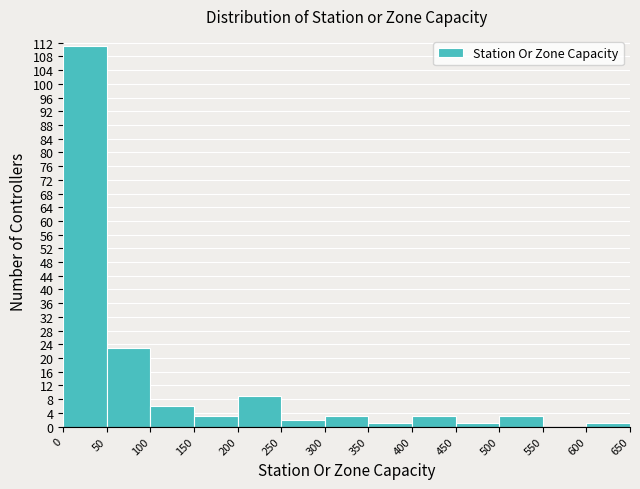

Which range on the x-axis has the tallest bar?

0 to 50